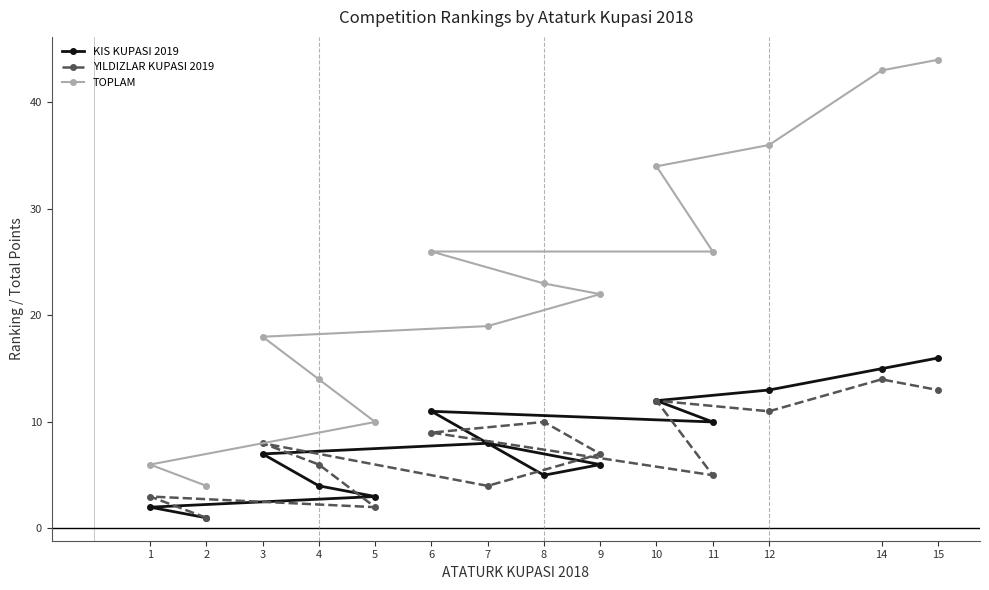

Which series has the largest total across all categories?

TOPLAM